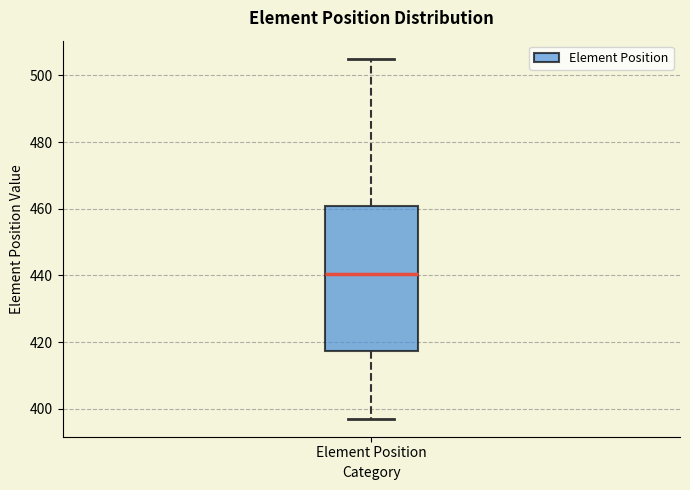

Transcribe this box plot: give where the median line is, the range the box spans, and where the two whiskers end, as read against the y-axis. The values are not printed on the chart, so give them approximately, as read against the axis.

median 440, box 418 to 460, whiskers 398 to 506